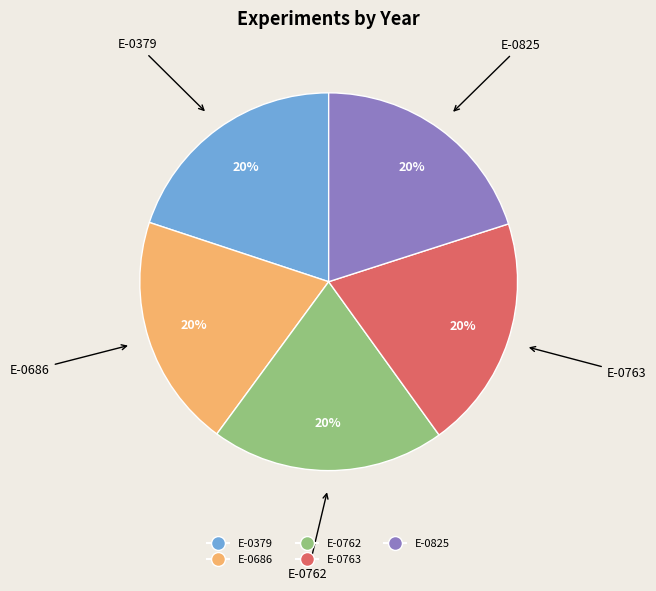

Do E-0763 and E-0762 together represent more than half of the pie?

No